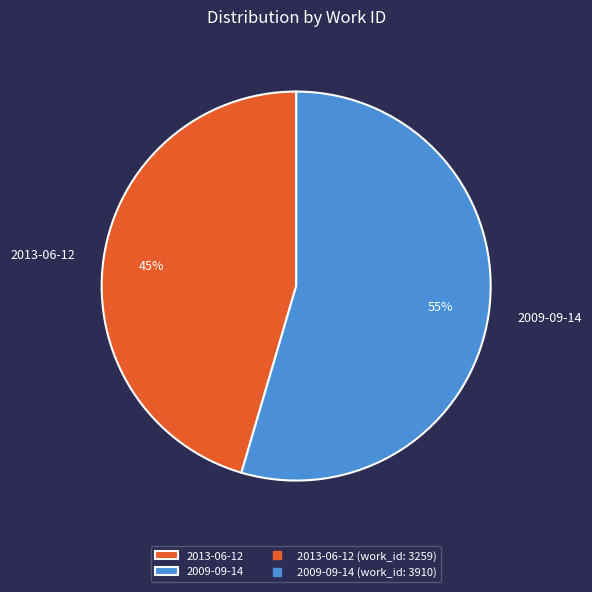

Approximately how many times larger is the value at 2009-09-14 compared to 2013-06-12?

1.2